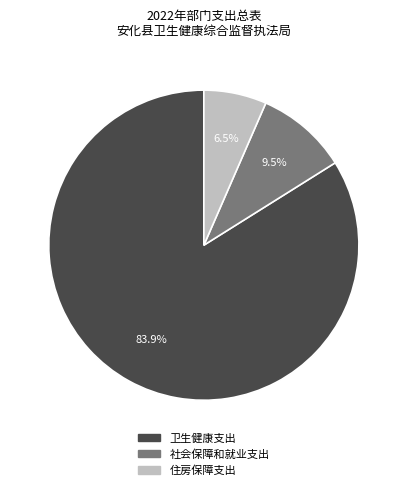

Is 住房保障支出 the majority of the pie?

No